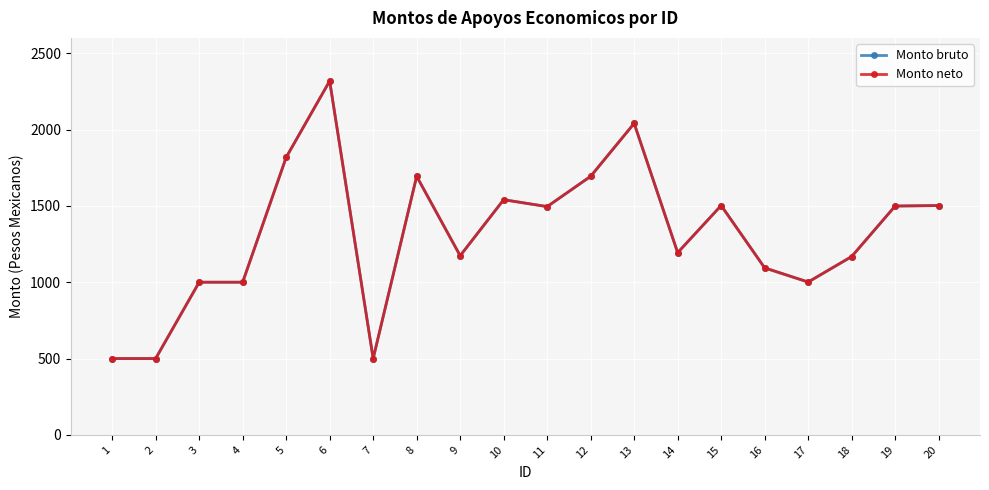

Does the chart have visible grid lines?

Yes